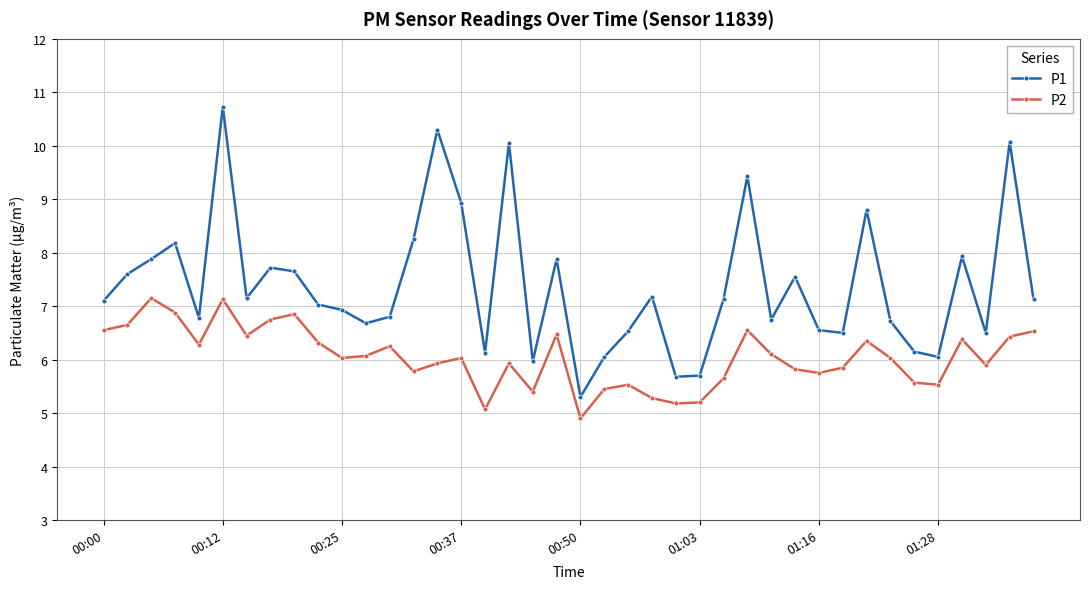

What is the greatest value displayed?

10.7